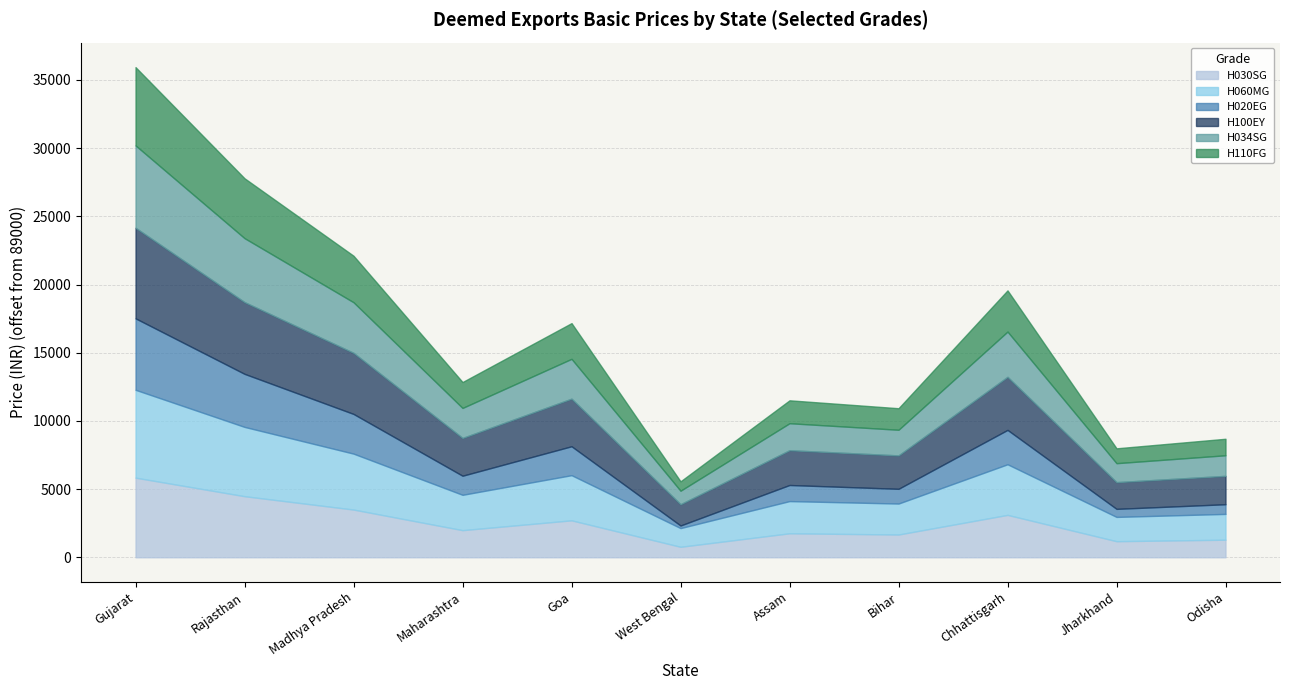

At which label is H060MG closest to 92905?

Madhya Pradesh